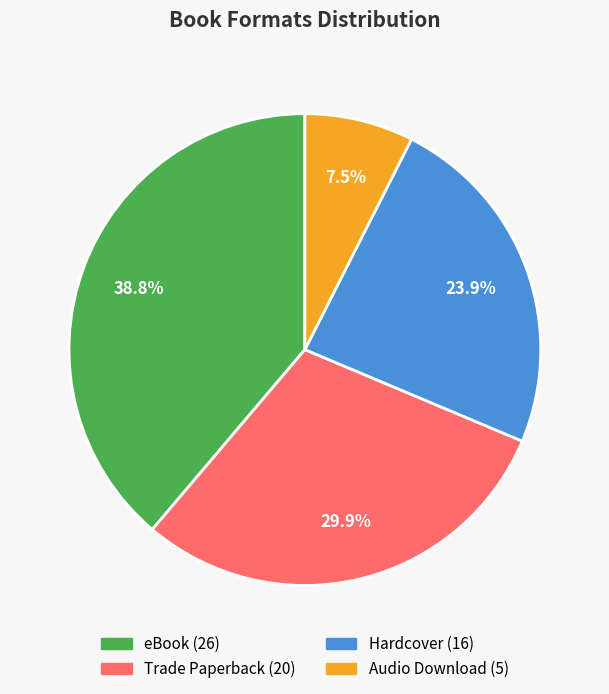

What is the largest slice in the pie chart?

eBook